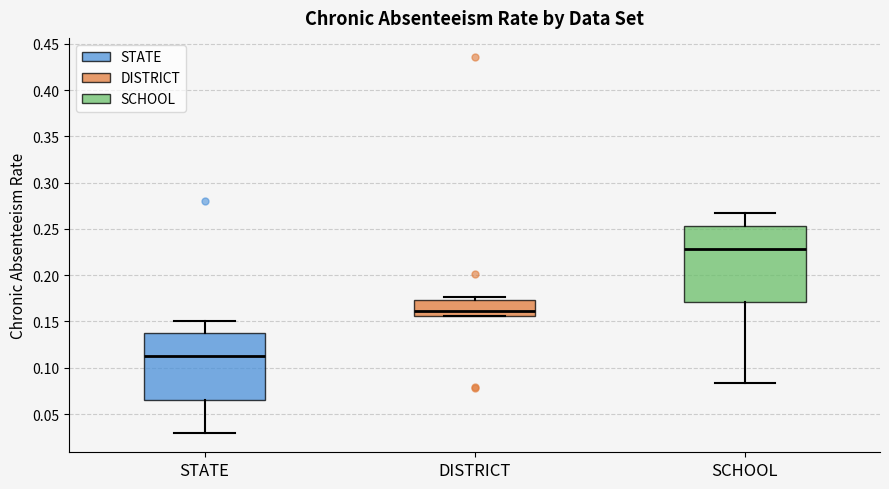

Which box has the lowest median line?

STATE